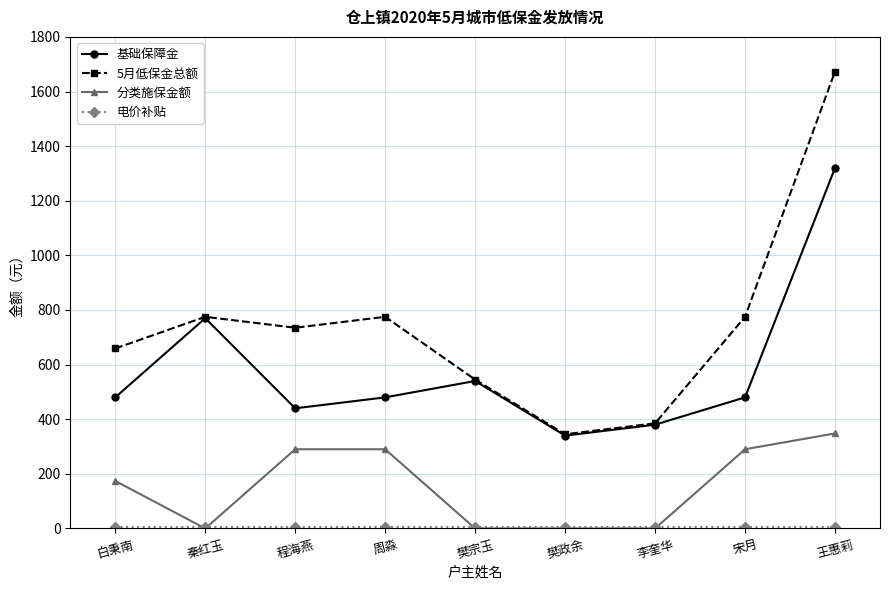

Where is 基础保障金 nearest to the value 830?

秦红玉